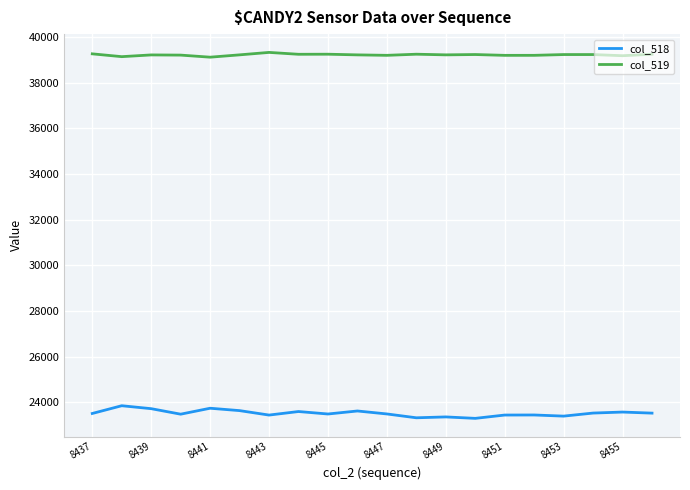

What is the difference between the maximum and minimum values in the col_518 series?

553